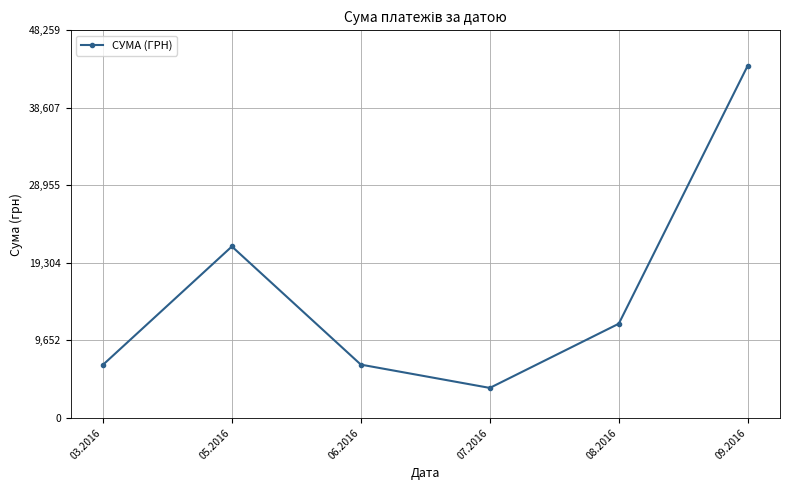

Is it true that the value at 09.2016 is 59411.5?

False